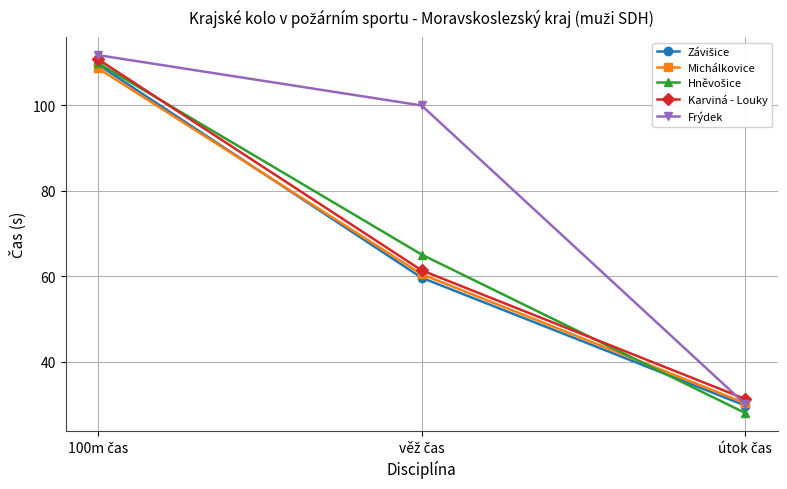

What is the maximum value shown in the chart?

111.8